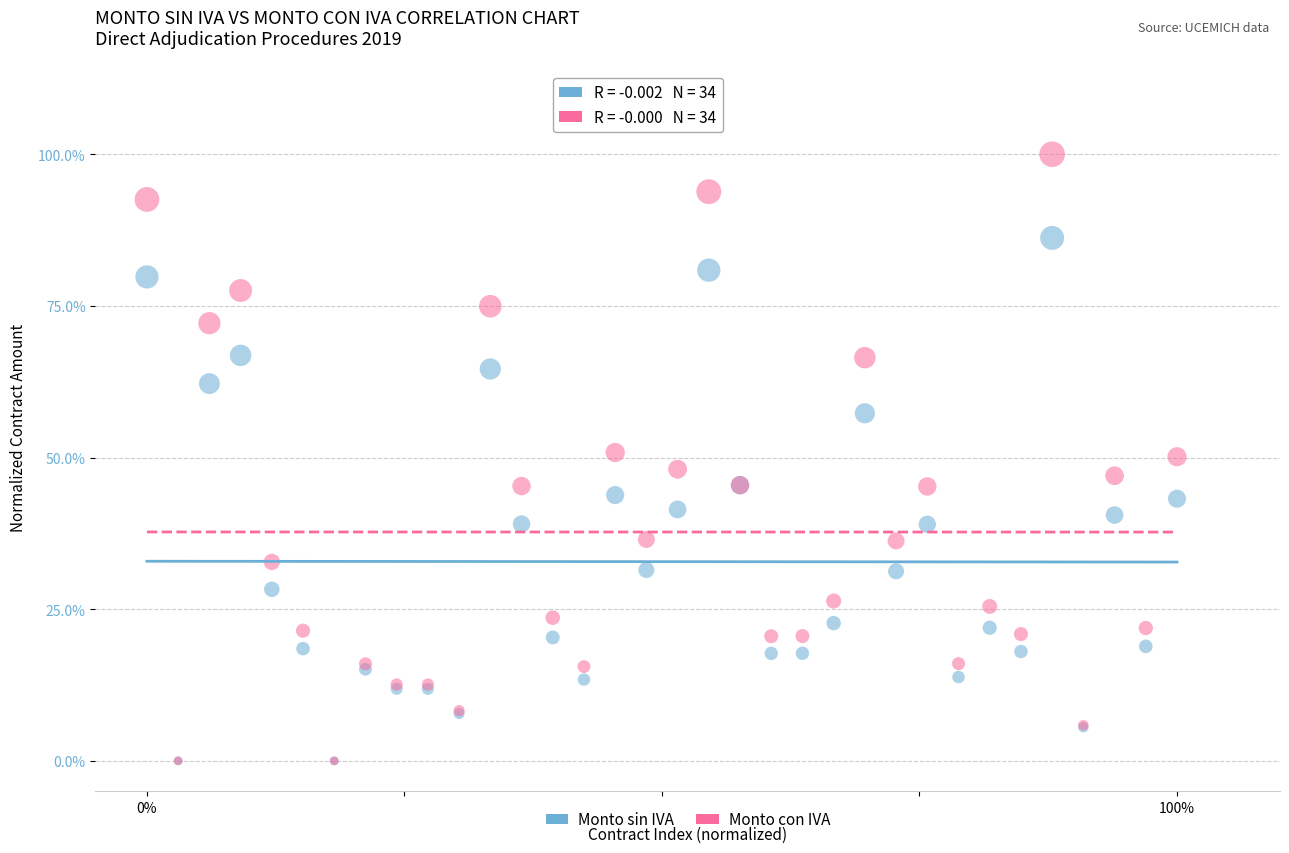

What are all the series names shown in the legend?

Monto sin IVA, Monto con IVA